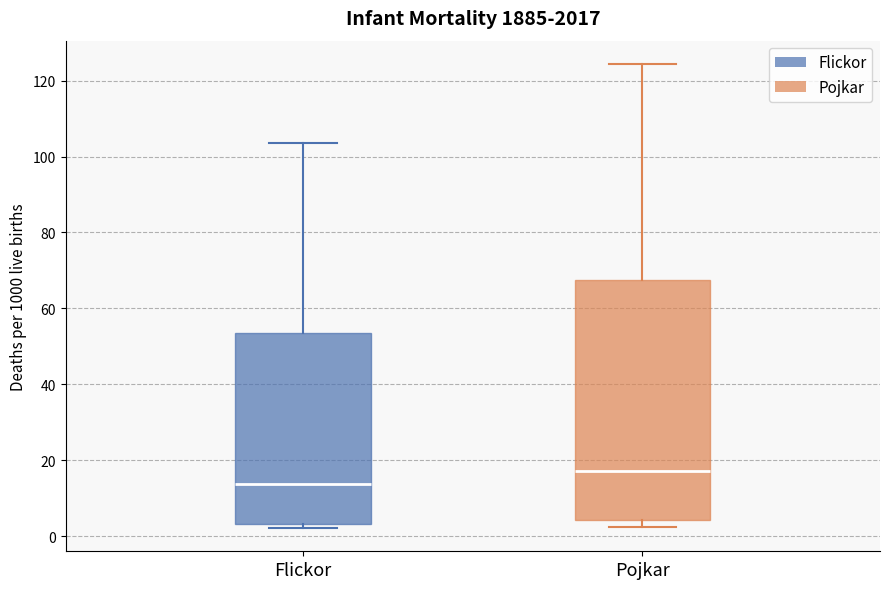

Reading left to right, read every box against the y-axis: the position of its median line, the range the box covers, and the ends of its whiskers. The values are not printed on the chart, so give them approximately, as read against the axis.

Flickor: median 14, box 4 to 54, whiskers 2 to 104
Pojkar: median 18, box 4 to 68, whiskers 2 to 124